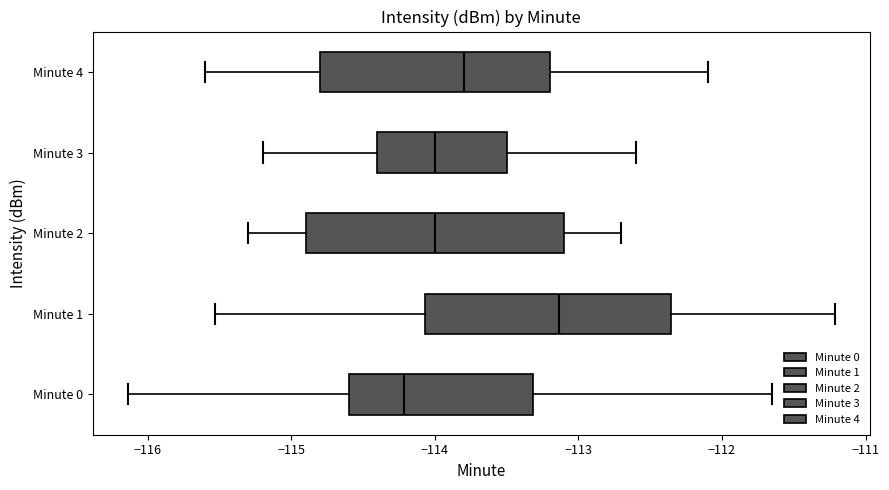

Reading bottom to top, read every box against the x-axis: the position of its median line, the range the box covers, and the ends of its whiskers. The values are not printed on the chart, so give them approximately, as read against the axis.

Minute 0: median -114.2, box -114.6 to -113.3, whiskers -116.1 to -111.7
Minute 1: median -113.1, box -114.1 to -112.4, whiskers -115.5 to -111.2
Minute 2: median -114.0, box -114.9 to -113.1, whiskers -115.3 to -112.7
Minute 3: median -114.0, box -114.4 to -113.5, whiskers -115.2 to -112.6
Minute 4: median -113.8, box -114.8 to -113.2, whiskers -115.6 to -112.1